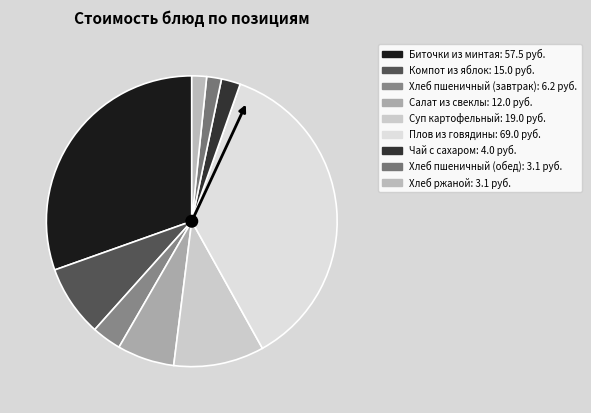

To the nearest percent, what percentage of the pie is Хлеб ржаной?

2%